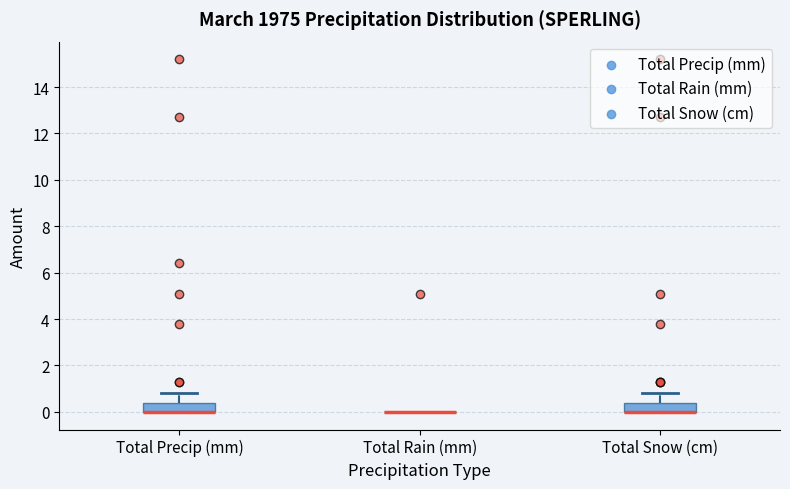

Reading left to right, read every box against the y-axis: the position of its median line, the range the box covers, and the ends of its whiskers. The values are not printed on the chart, so give them approximately, as read against the axis.

Total Precip (mm): median 0.0 (drawn on the box's lower edge), box 0.0 to 0.4, whiskers 0.0 to 0.8
Total Rain (mm): box collapsed to a line at 0.0, whiskers 0.0 to 0.0
Total Snow (cm): median 0.0 (drawn on the box's lower edge), box 0.0 to 0.4, whiskers 0.0 to 0.8